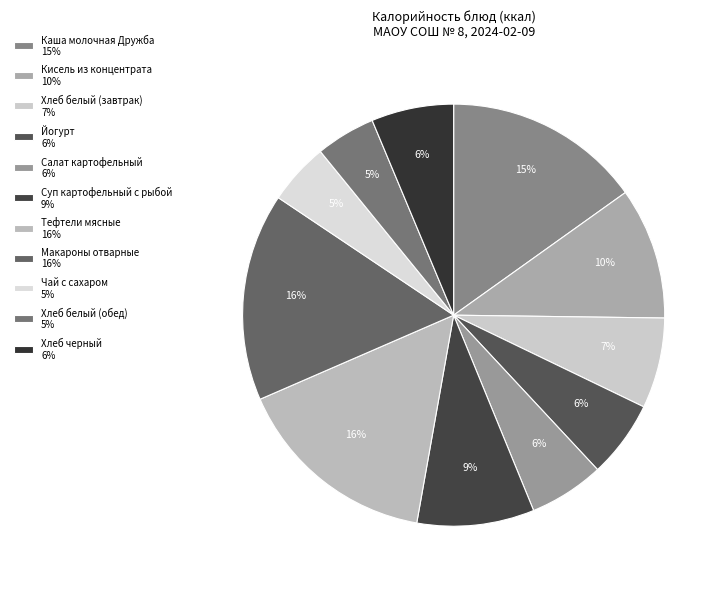

Which category has the biggest portion of the pie?

Макароны отварные